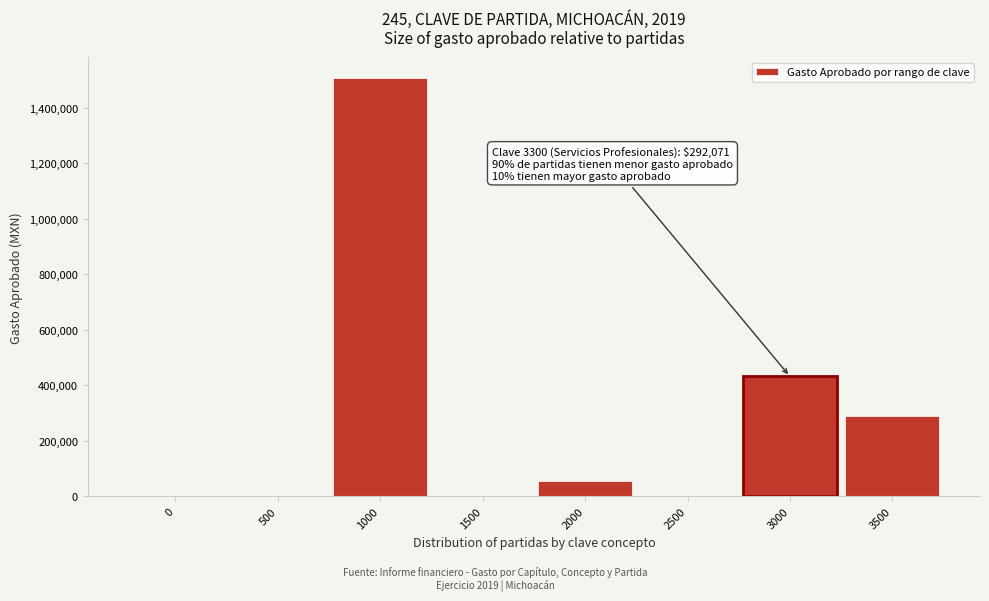

Reading left to right, transcribe all the data shown in this chart.

0=0.0	500=0.0	1000=1506759.2	1500=0.0	2000=53357.8	2500=0.0	3000=431825.1	3500=288789.5